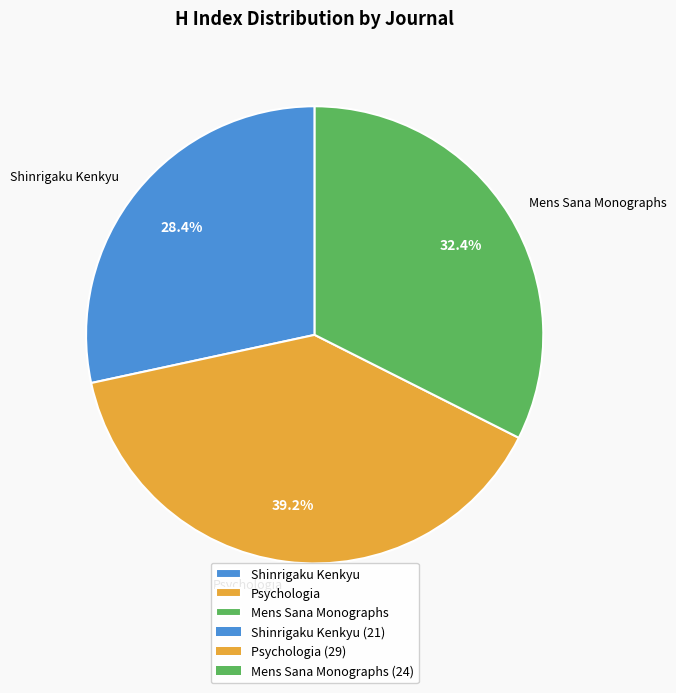

Count the number of slices in the pie.

3